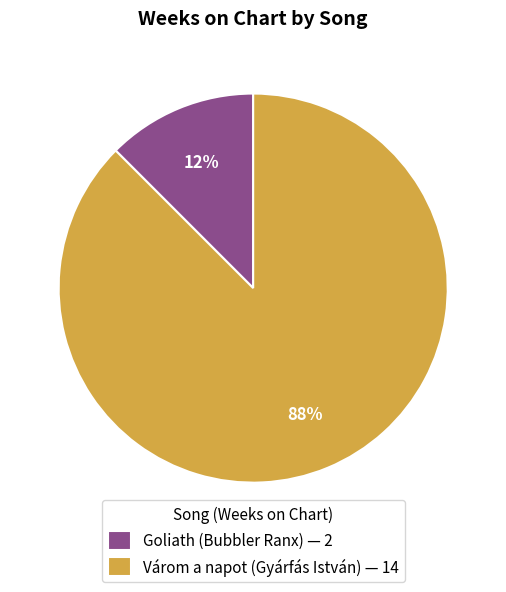

What is the smallest slice in the pie chart?

Goliath (Bubbler Ranx)